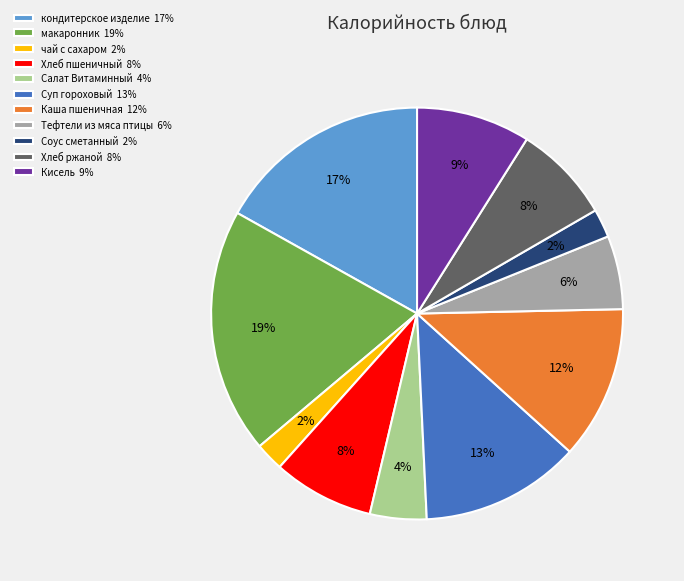

Between чай с сахаром 2% and кондитерское изделие 17%, which is larger?

кондитерское изделие 17%